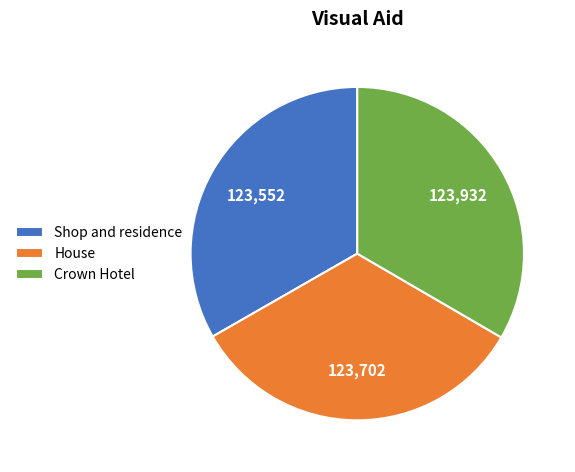

Does Crown Hotel represent more than half of the total?

No